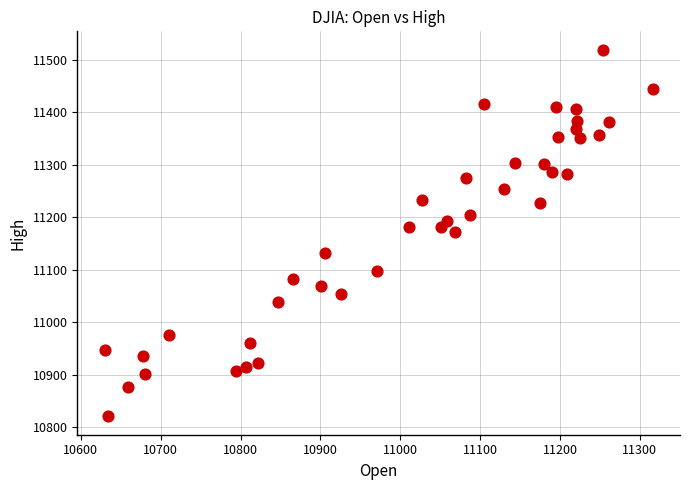

What is the range of X values (max minus min)?

686.2